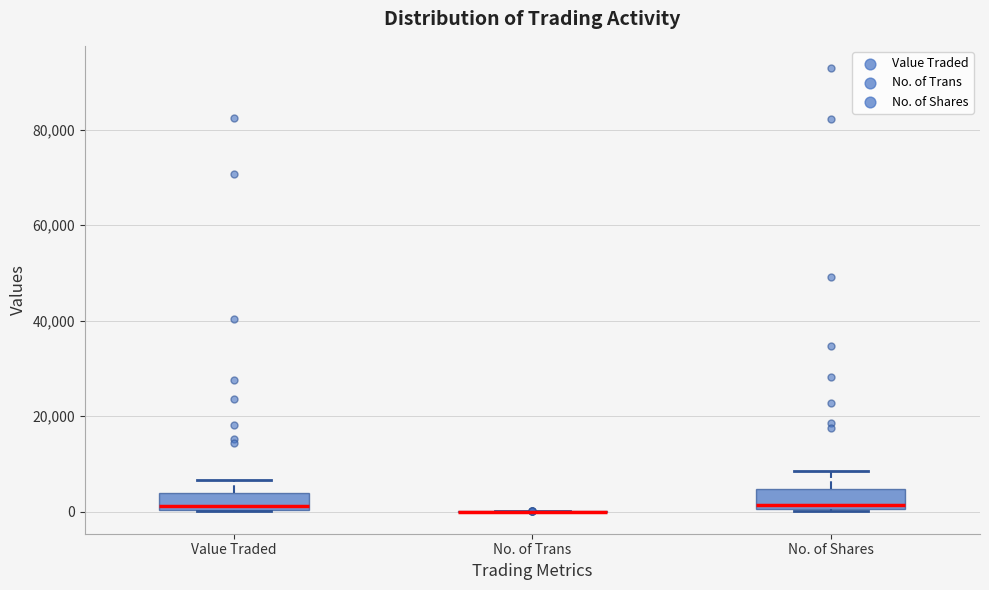

Reading left to right, read every box against the y-axis: the position of its median line, the range the box covers, and the ends of its whiskers. The values are not printed on the chart, so give them approximately, as read against the axis.

Value Traded: median 2000, box 0 to 4000, whiskers 0 to 6000
No. of Trans: box collapsed to a line at 0, whiskers 0 to 0
No. of Shares: median 2000, box 0 to 4000, whiskers 0 to 8000